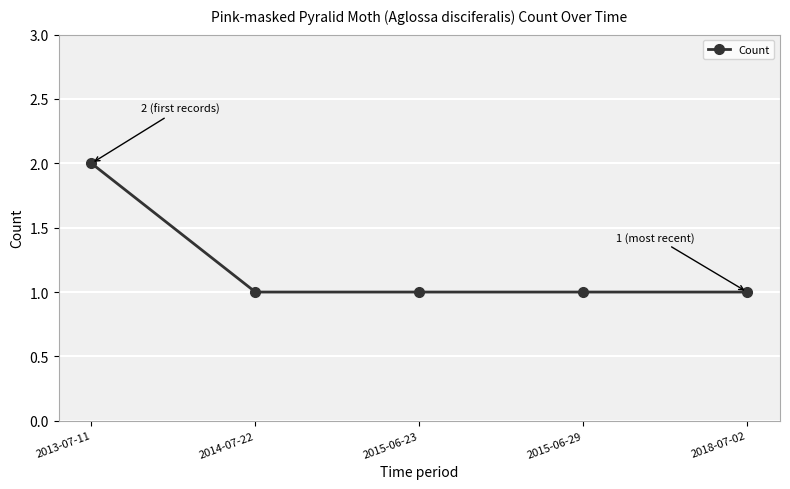

What is the sum of the values at 2015-06-23 and 2013-07-11?

3